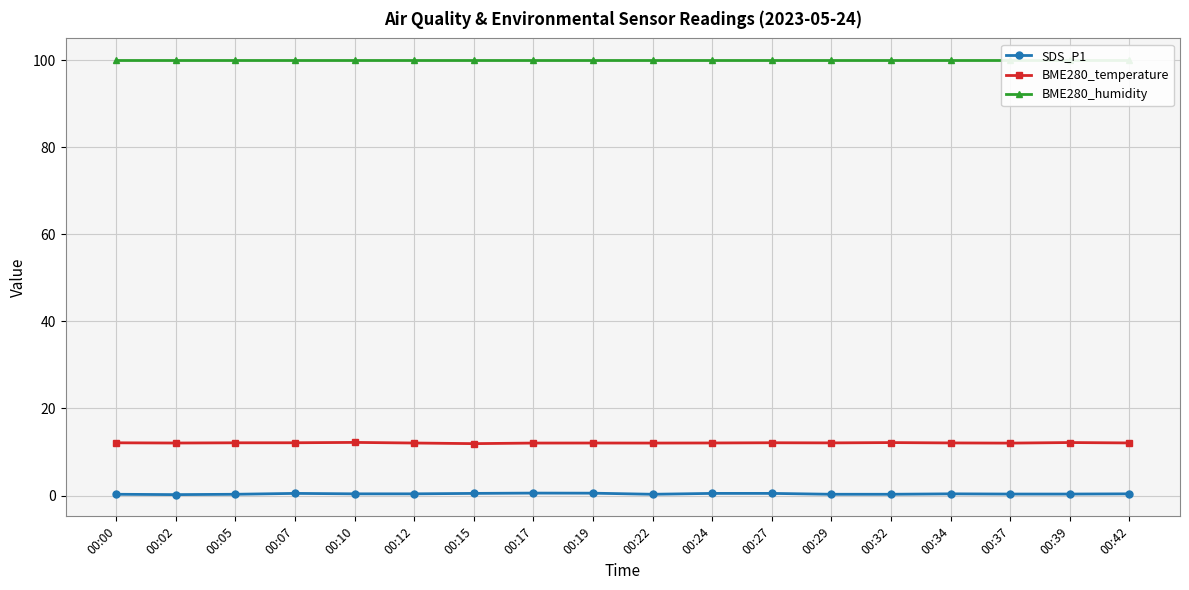

True or false: SDS_P1 has a value of 0.4 at 00:12.

True